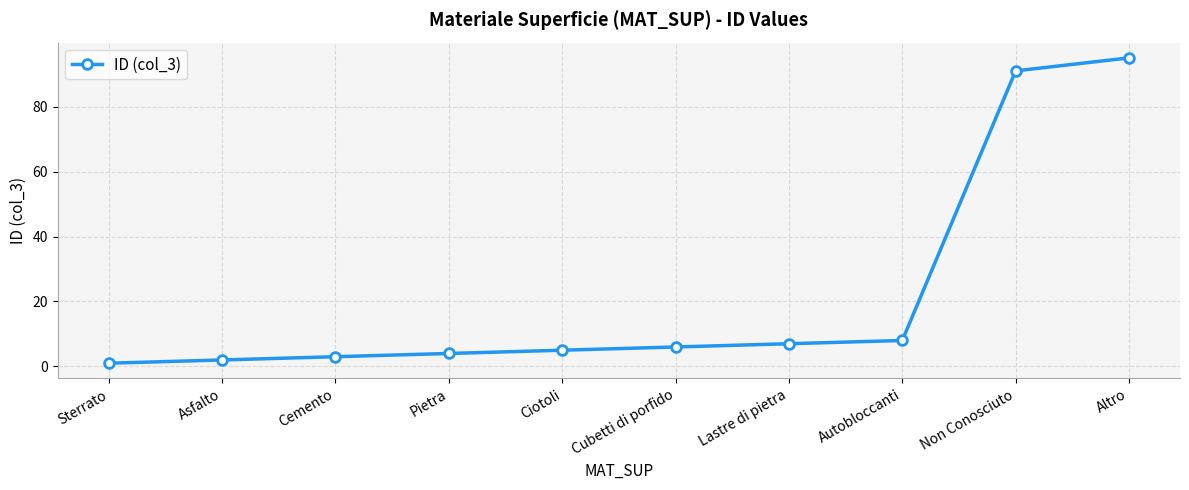

What is the sum of the values at Autobloccanti and Pietra?

12